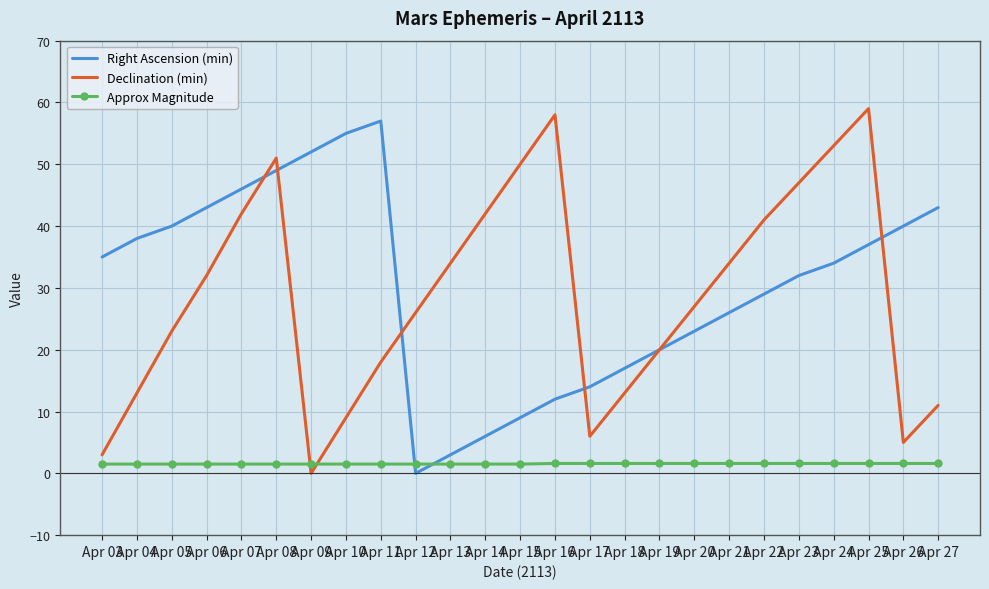

Between Apr 04 and Apr 13, which series saw the biggest shift?

Right Ascension (min)